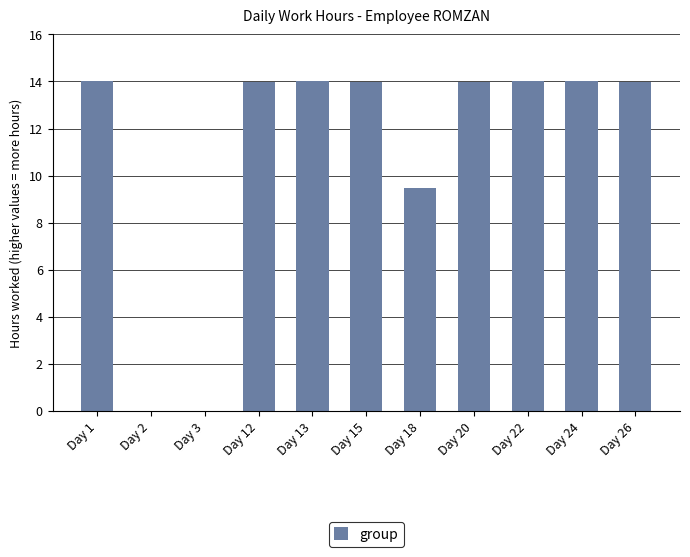

What is the change in value from Day 2 to Day 15?

+14.0